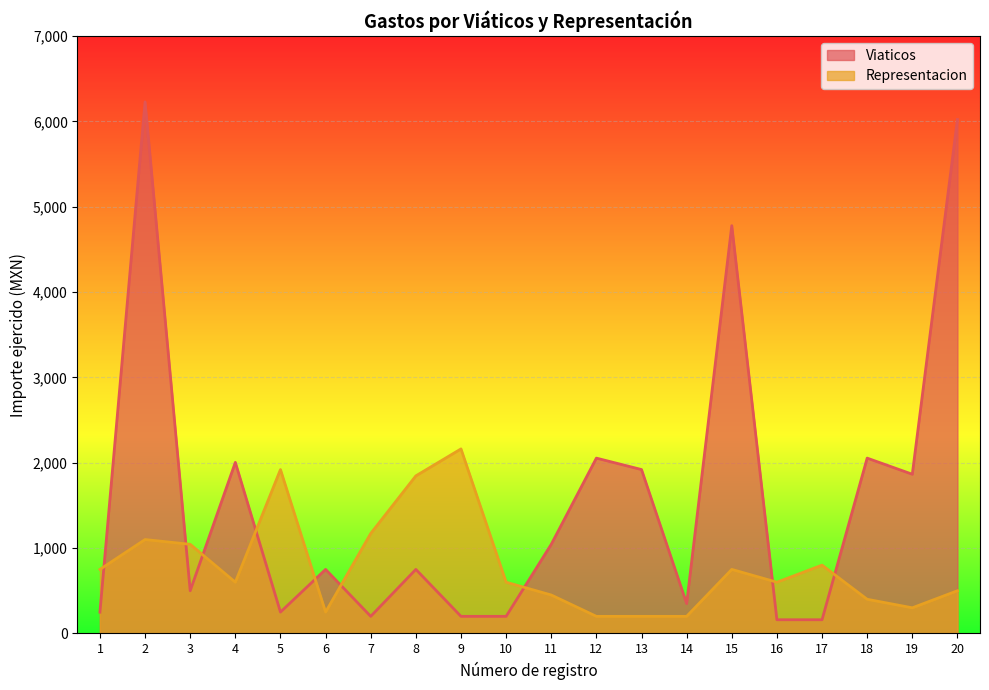

What is the value of the Representacion point at the 2nd from the left?

1100.0